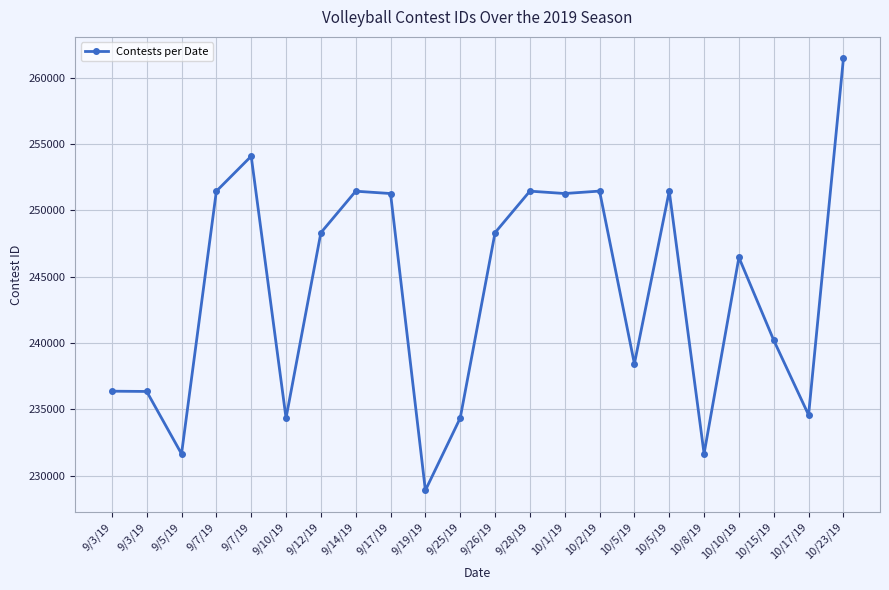

At which category does the chart reach its peak across all series?

10/23/19